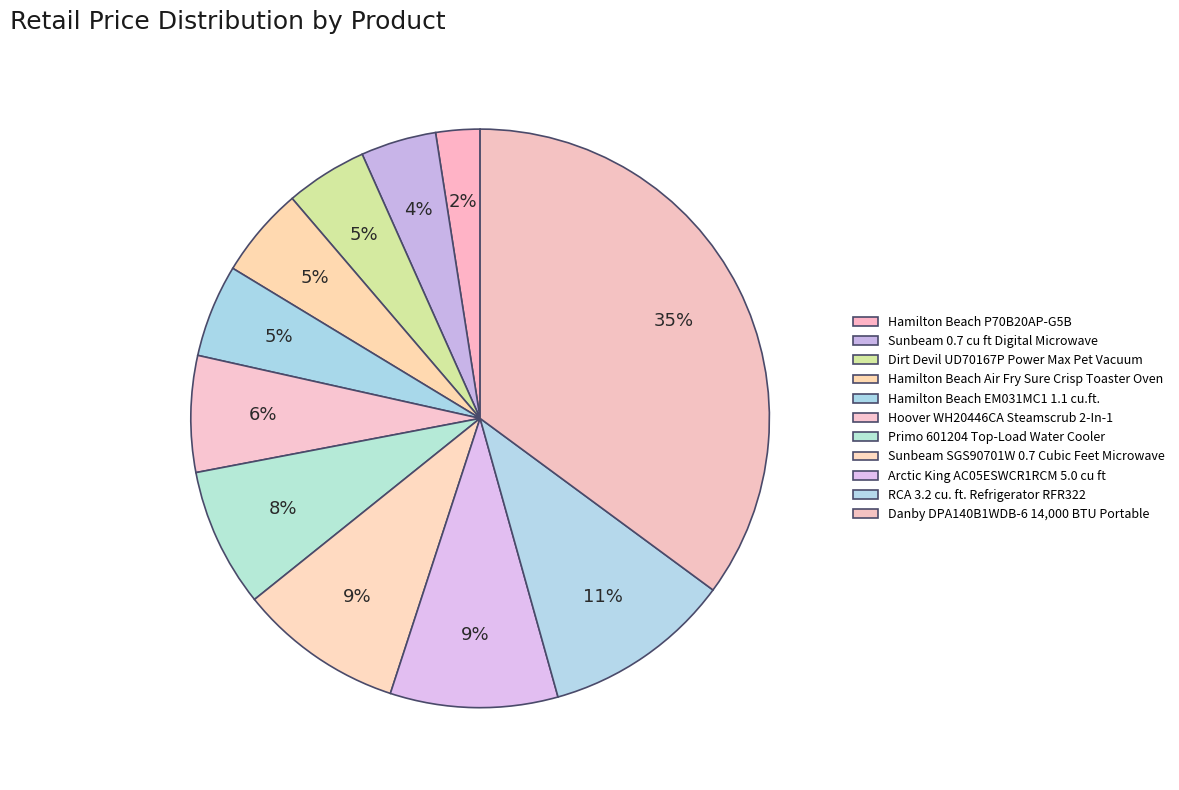

Combined, do Arctic King AC05ESWCR1RCM 5.0 cu ft and Sunbeam 0.7 cu ft Digital Microwave account for over 50%?

No